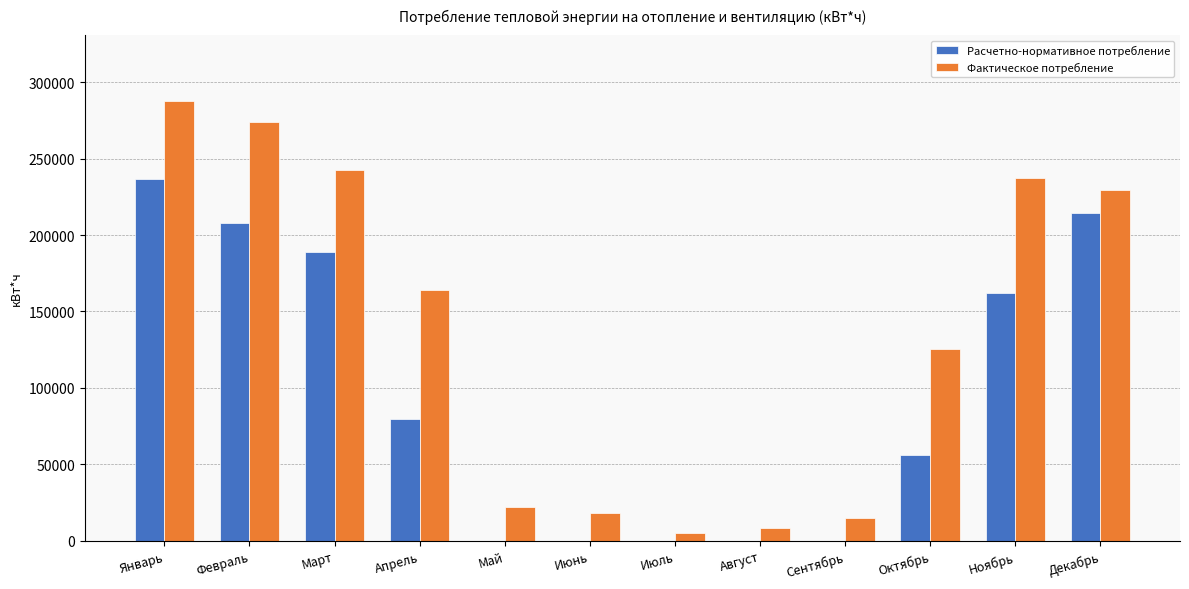

At which category is the sum across all series the highest?

Январь